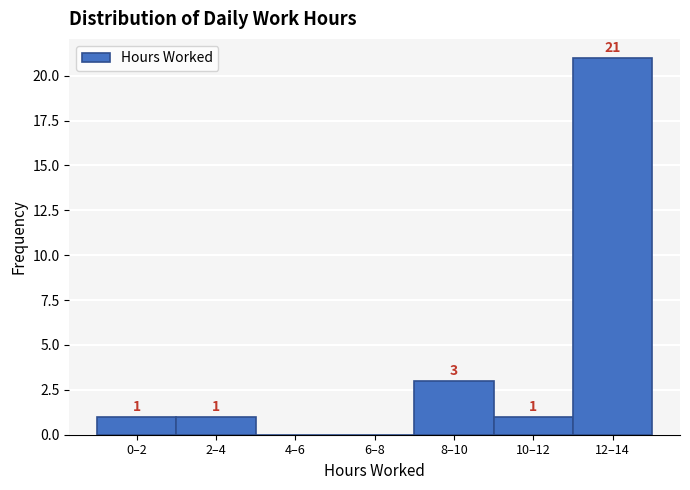

Reading left to right, transcribe all the data shown in this chart.

0–2=1	2–4=1	4–6=0	6–8=0	8–10=3	10–12=1	12–14=21